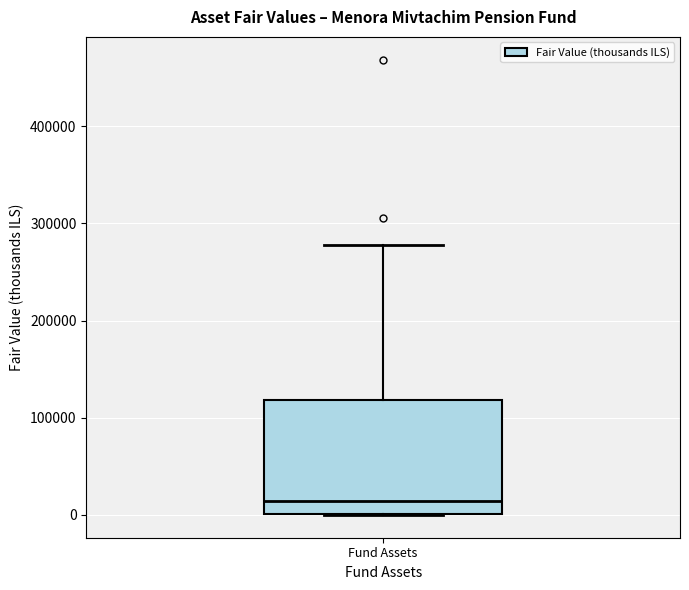

Where is the lower edge of the box for Fund Assets on the y-axis? The values are not printed on the chart, so give them approximately, as read against the axis.

0